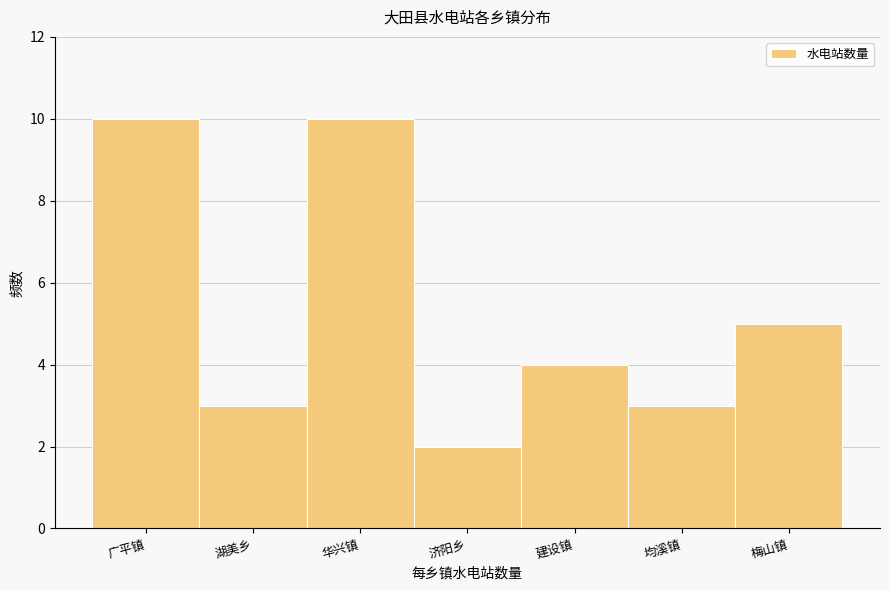

Reading left to right, list all the values displayed in this chart.

广平镇=10	湖美乡=3	华兴镇=10	济阳乡=2	建设镇=4	均溪镇=3	梅山镇=5